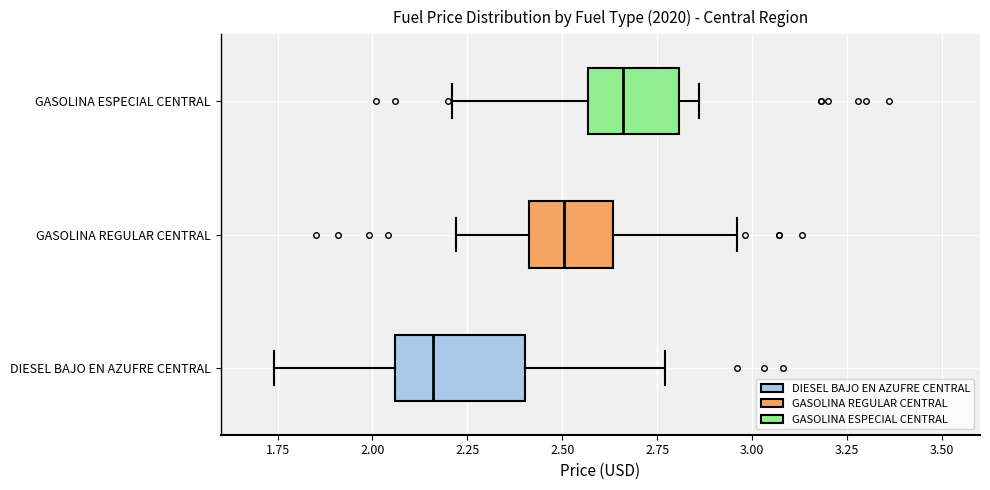

Which box has the furthest to the left median line?

DIESEL BAJO EN AZUFRE CENTRAL